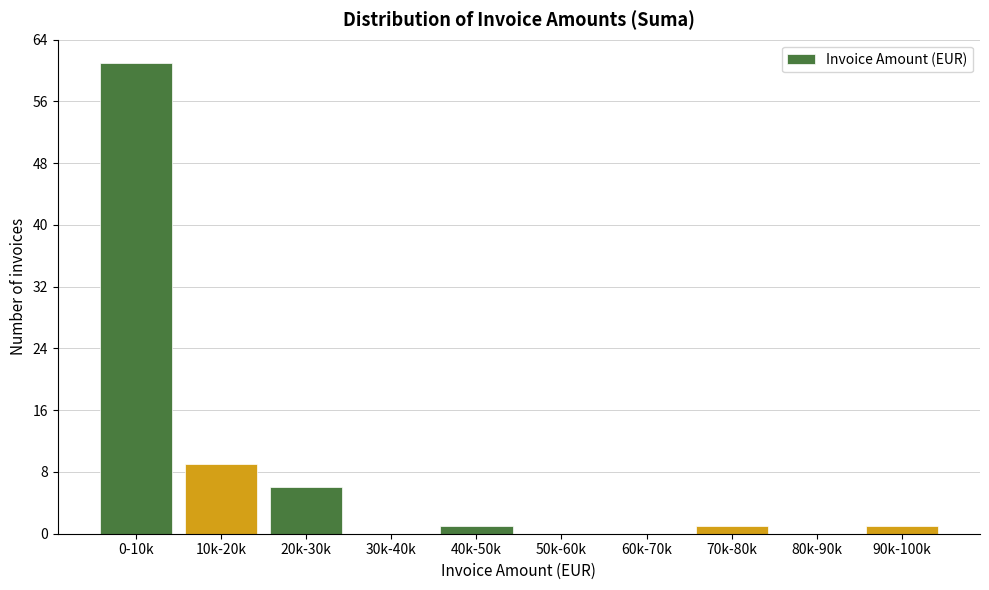

Reading left to right, list all the values displayed in this chart.

0-10k=61	10k-20k=9	20k-30k=6	30k-40k=0	40k-50k=1	50k-60k=0	60k-70k=0	70k-80k=1	80k-90k=0	90k-100k=1